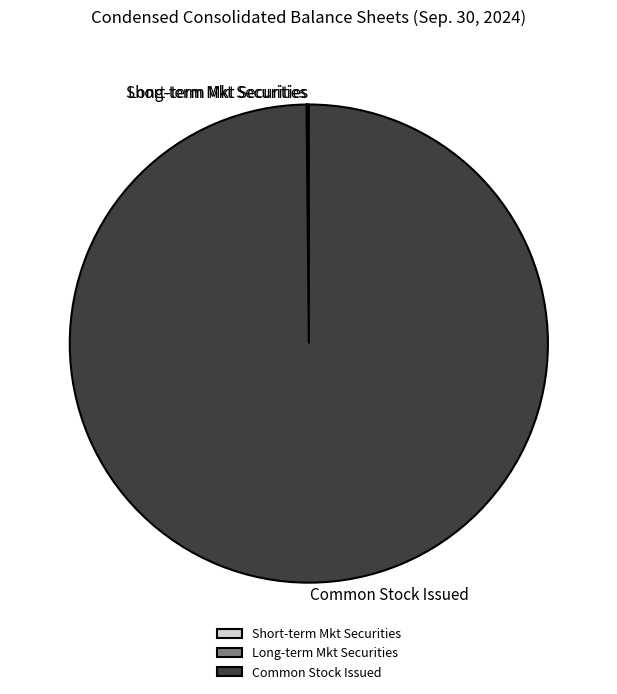

Is there any slice that represents more than half of the pie?

Yes